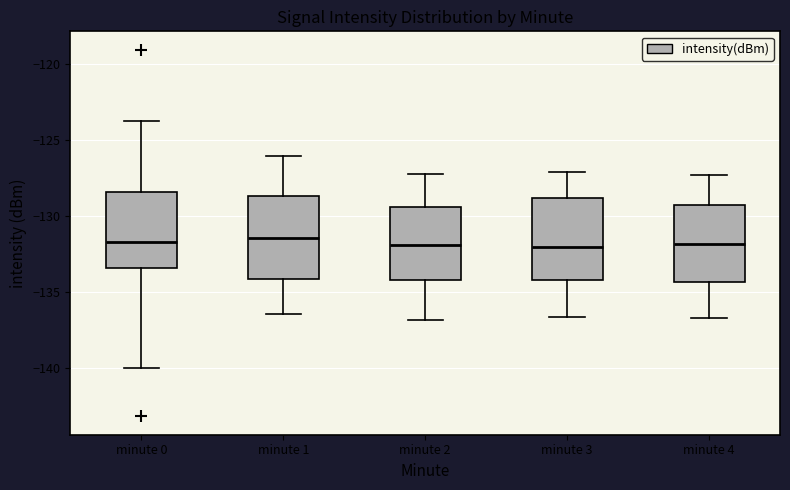

Reading left to right, read every box against the y-axis: the position of its median line, the range the box covers, and the ends of its whiskers. The values are not printed on the chart, so give them approximately, as read against the axis.

minute 0: median -131.5, box -133.5 to -128.5, whiskers -140.0 to -124.0
minute 1: median -131.5, box -134.0 to -128.5, whiskers -136.5 to -126.0
minute 2: median -132.0, box -134.0 to -129.5, whiskers -137.0 to -127.0
minute 3: median -132.0, box -134.0 to -129.0, whiskers -136.5 to -127.0
minute 4: median -132.0, box -134.5 to -129.0, whiskers -136.5 to -127.5